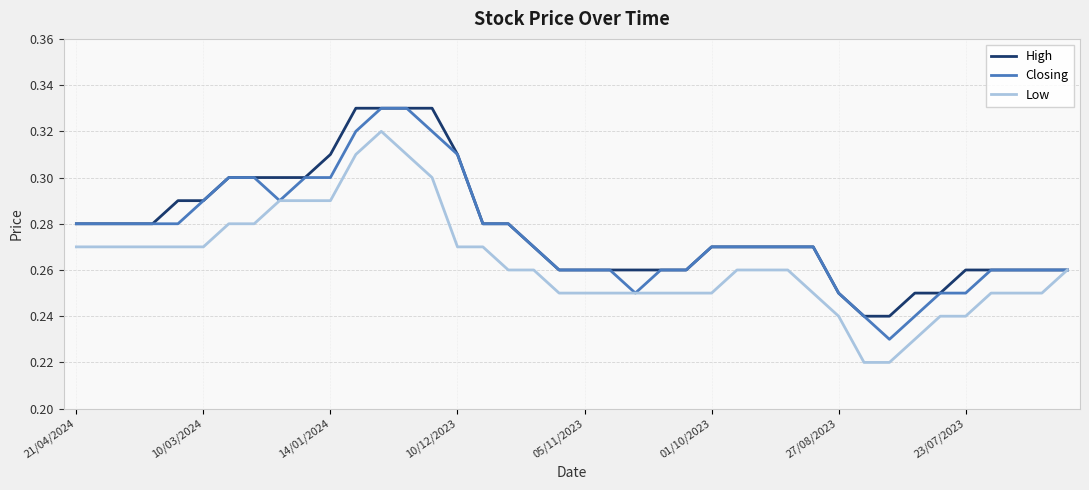

What is the minimum value for Closing?

0.2